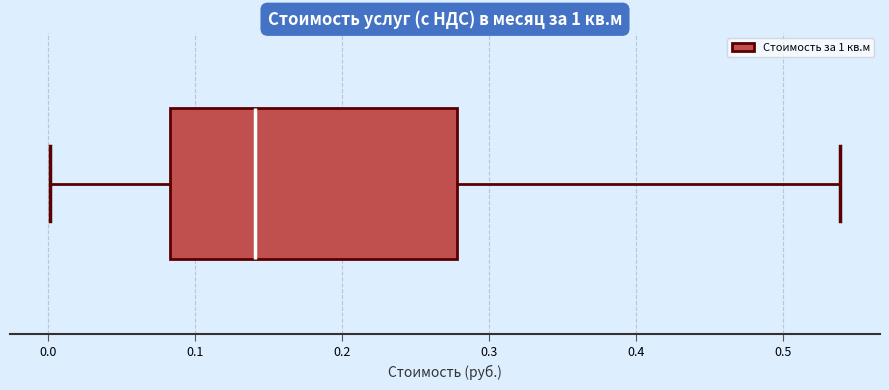

Transcribe this box plot: give where the median line is, the range the box spans, and where the two whiskers end, as read against the x-axis. The values are not printed on the chart, so give them approximately, as read against the axis.

median 0.14, box 0.08 to 0.28, whiskers 0.00 to 0.54